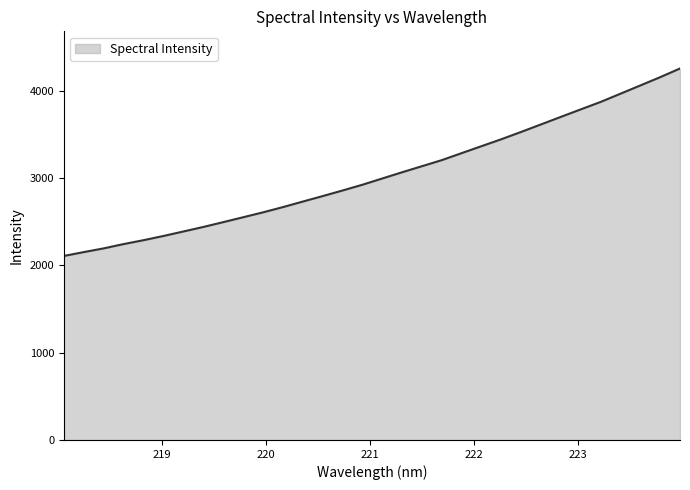

What is the greatest value displayed?

4255.4